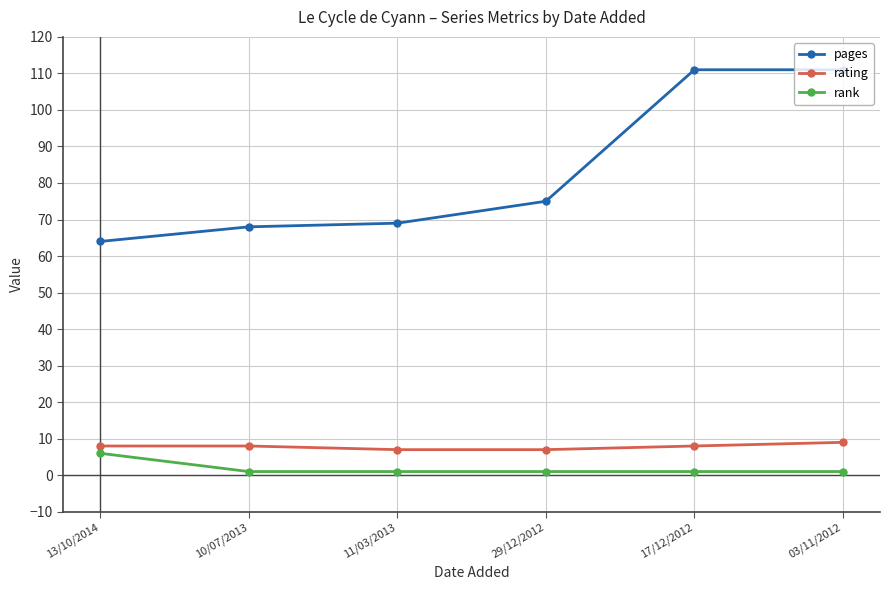

Is the value of rank at 29/12/2012 greater than the value of rating at 10/07/2013?

No